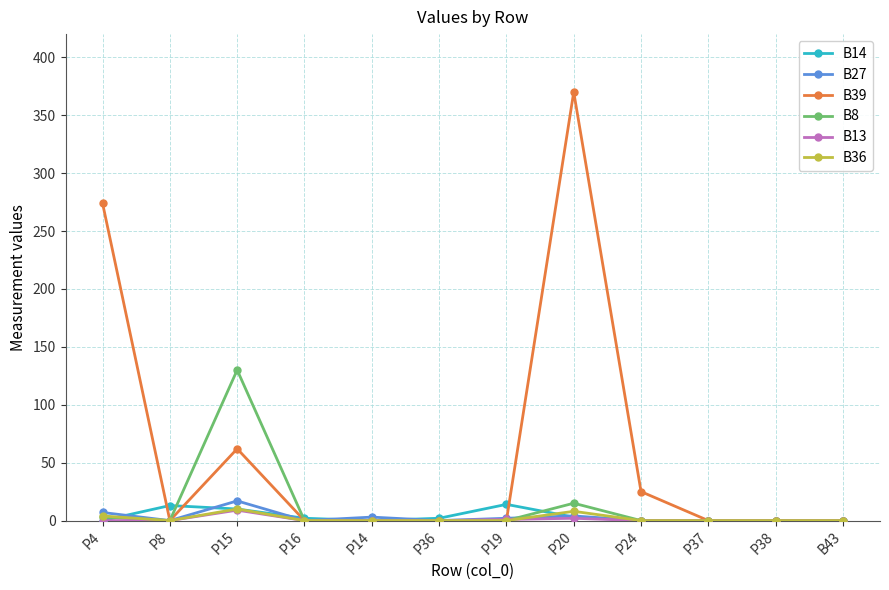

Does the chart have visible grid lines?

Yes